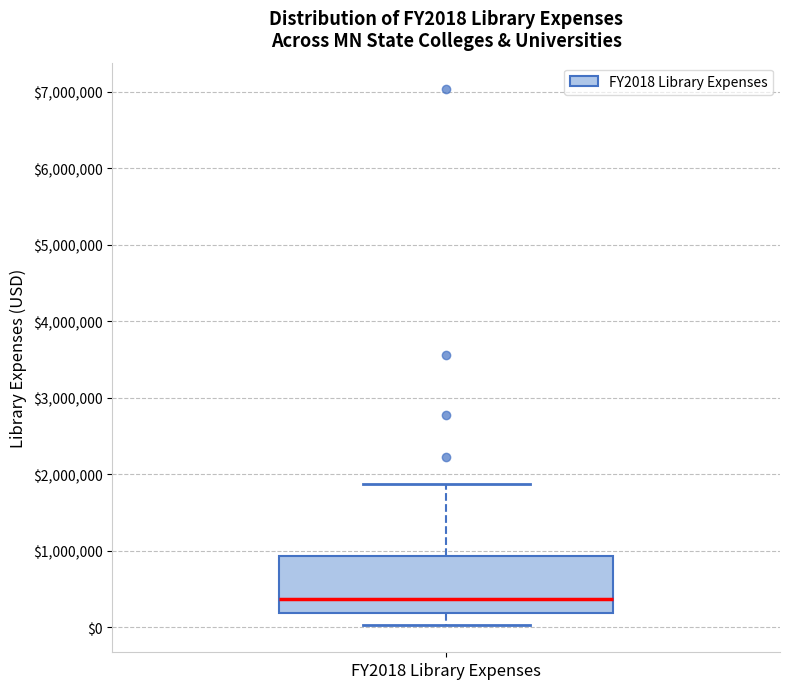

Read this box plot against the y-axis: the position of the median line, the range covered by the box, and the ends of both whiskers. The values are not printed on the chart, so give them approximately, as read against the axis.

median 400000, box 200000 to 900000, whiskers 0 to 1900000